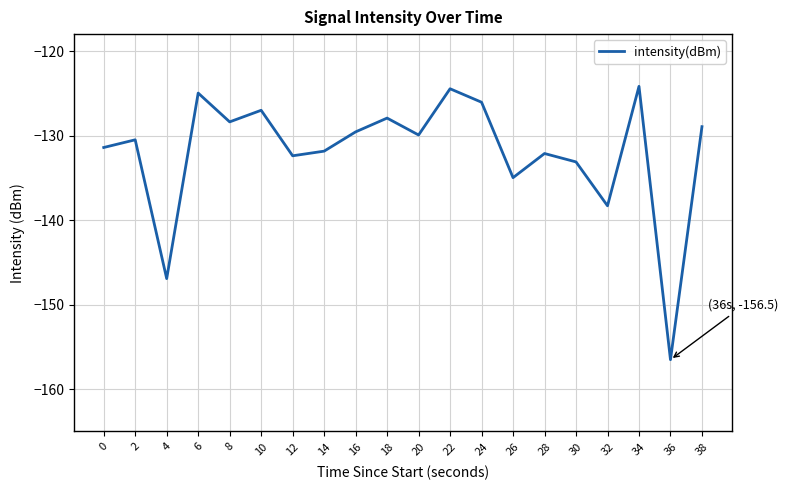

Reading left to right, what are all the values shown in this chart?

-131.4	-130.5	-146.9	-125.0	-128.4	-127.0	-132.4	-131.8	-129.6	-127.9	-129.9	-124.5	-126.1	-135.0	-132.1	-133.1	-138.3	-124.2	-156.5	-128.9